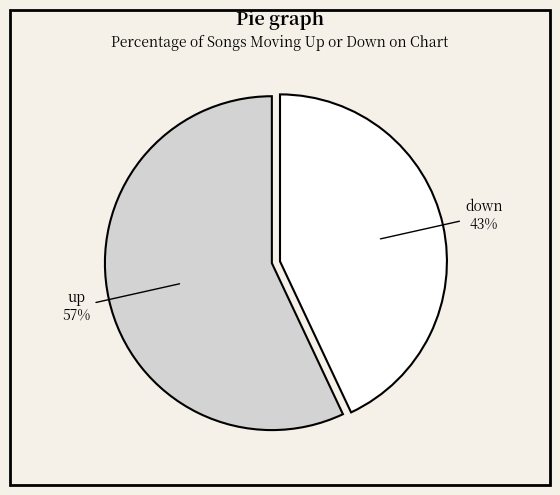

To the nearest percent, what is the average slice percentage?

50%